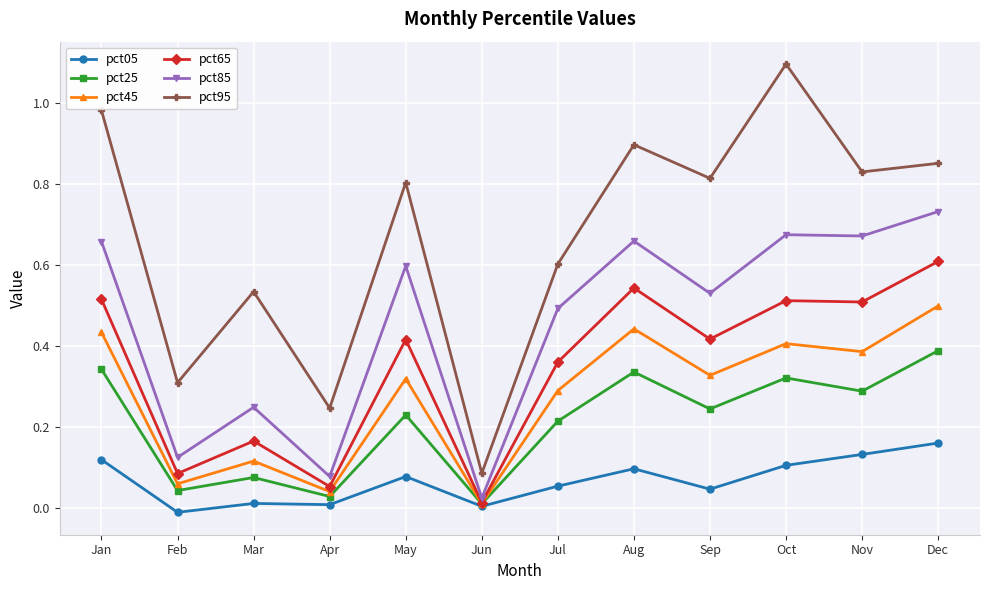

What is the total value across all series at Jul?

2.0